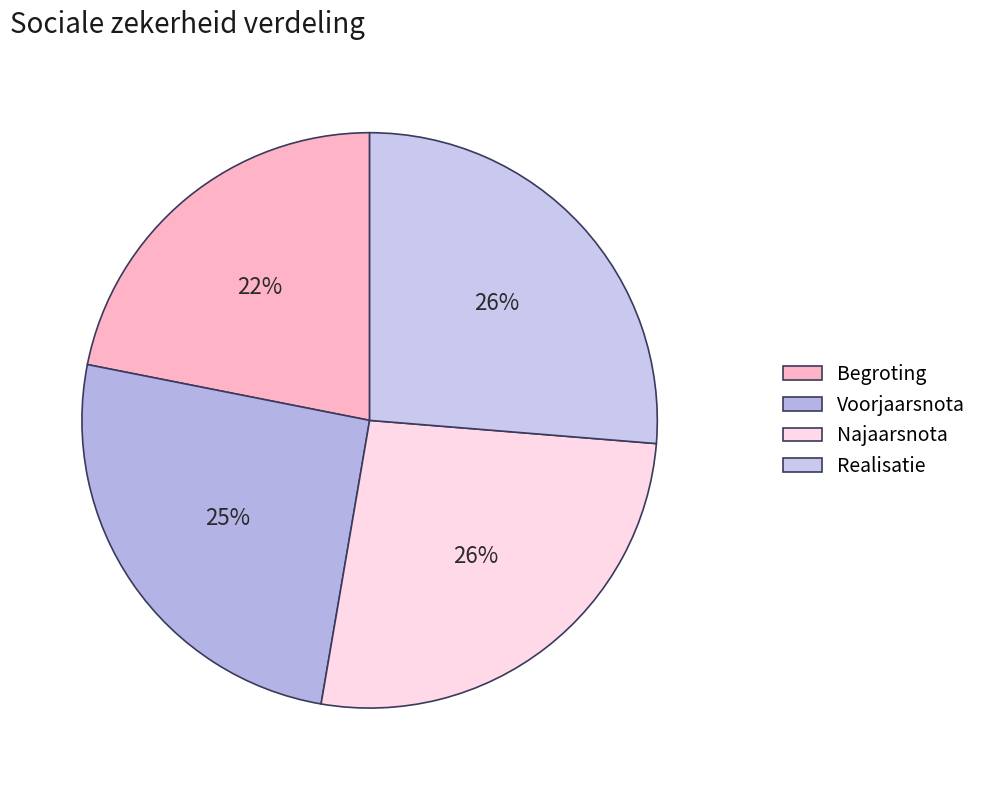

Does Voorjaarsnota represent more than half of the total?

No